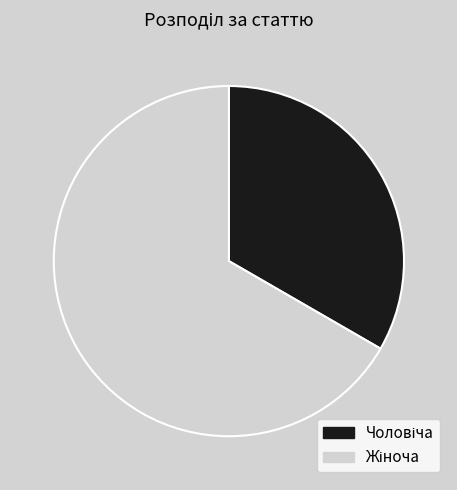

Does any single category account for the majority?

Yes